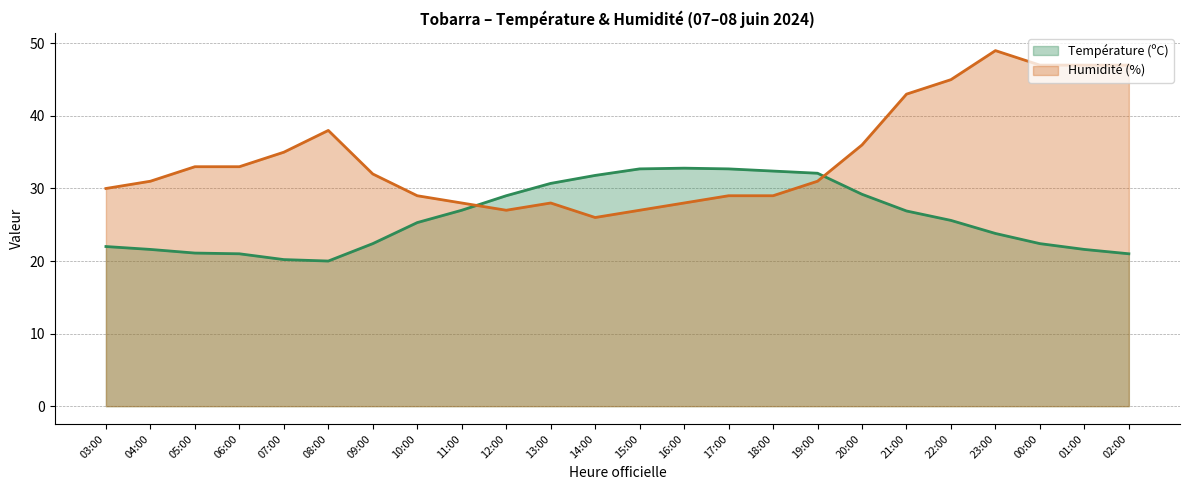

Which series changed the most between 05:00 and 23:00?

Humidité (%)